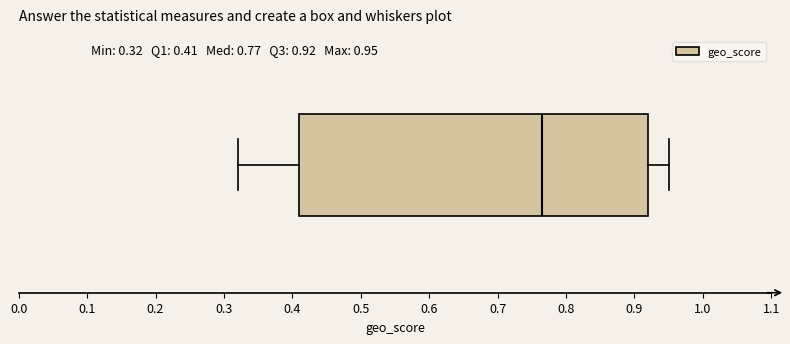

Read this box plot against the x-axis: the position of the median line, the range covered by the box, and the ends of both whiskers. The values are not printed on the chart, so give them approximately, as read against the axis.

median 0.77, box 0.41 to 0.92, whiskers 0.32 to 0.95